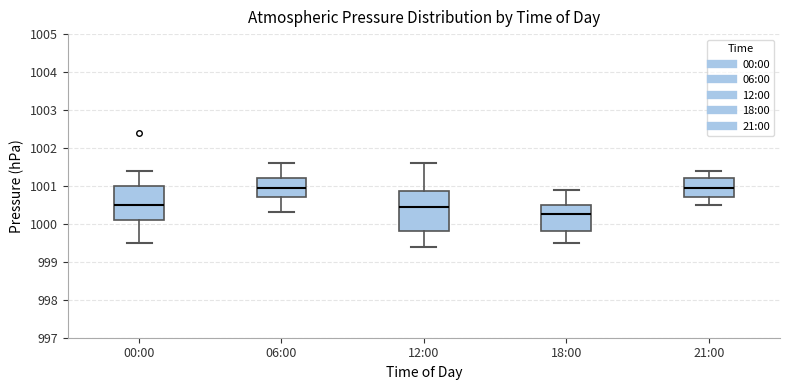

Which box is the tallest, from its lower edge to its upper edge?

12:00